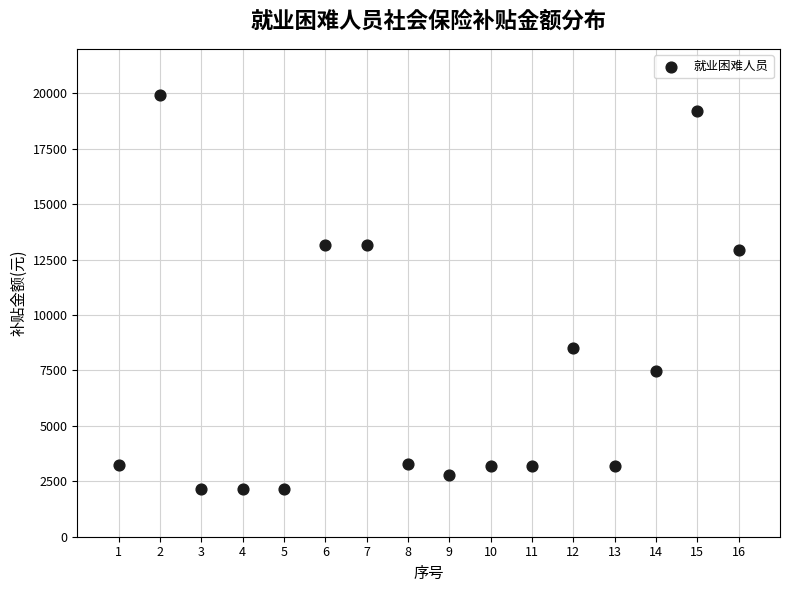

What is the range of Y values (max minus min)?

17774.2